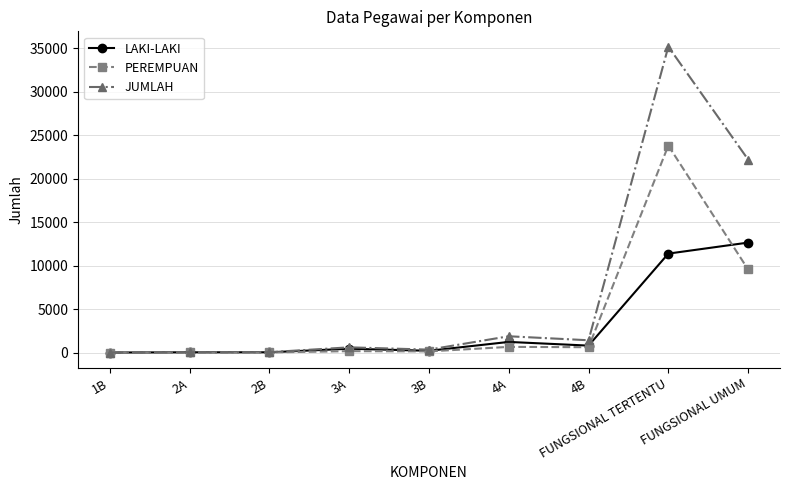

What is the label of the 6th point from the right?

3A